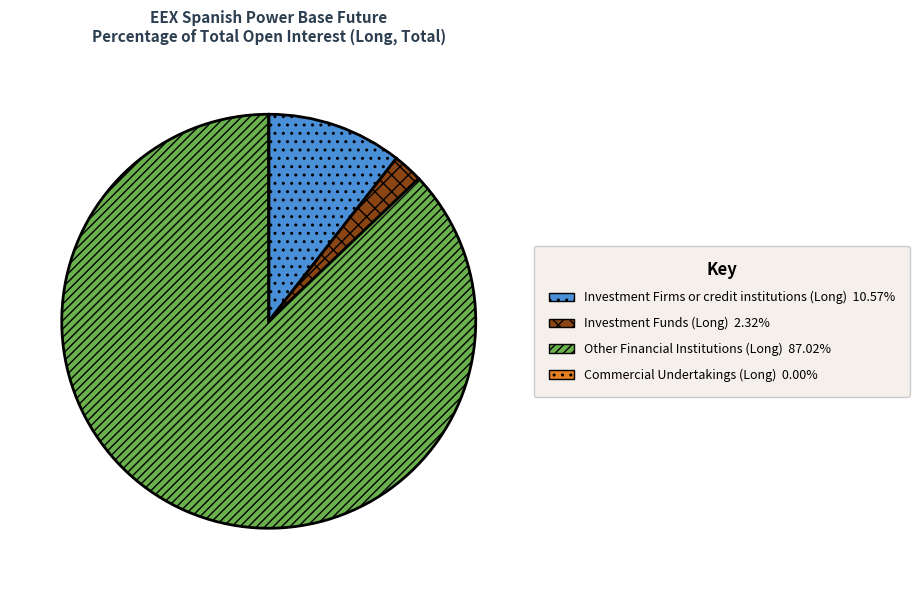

Which slice is the largest?

Other Financial Institutions (Long)